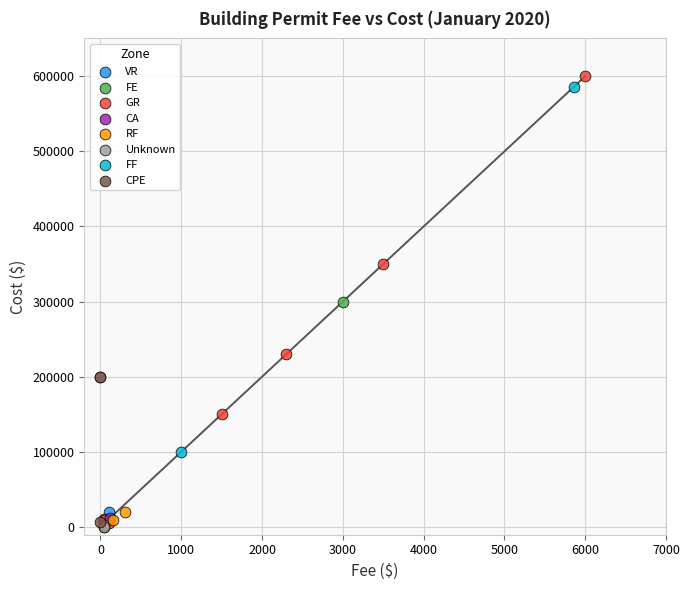

What are all the series names shown in the legend?

VR, FE, GR, CA, RF, Unknown, FF, CPE